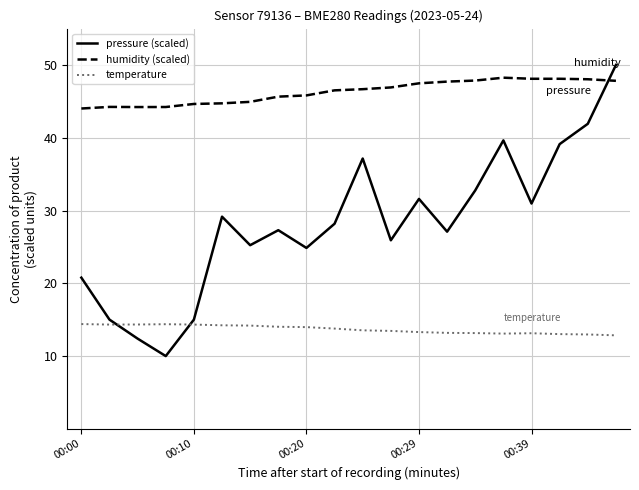

Which series has the largest total across all categories?

humidity (scaled)